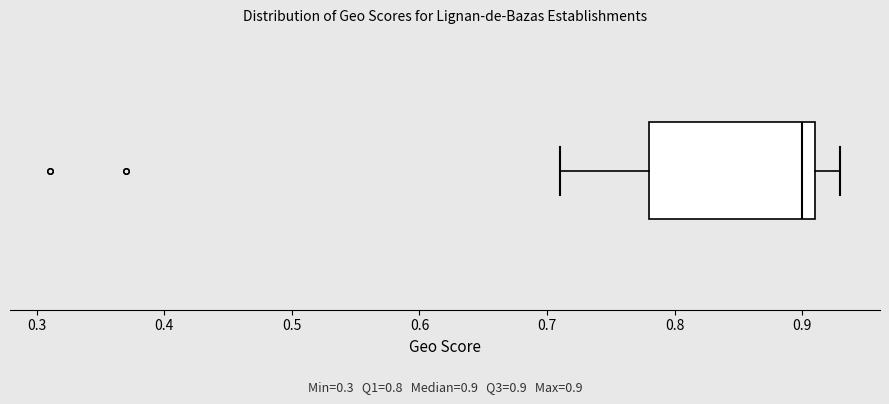

Transcribe this box plot: give where the median line is, the range the box spans, and where the two whiskers end, as read against the x-axis. The values are not printed on the chart, so give them approximately, as read against the axis.

median 0.90, box 0.78 to 0.91, whiskers 0.71 to 0.93